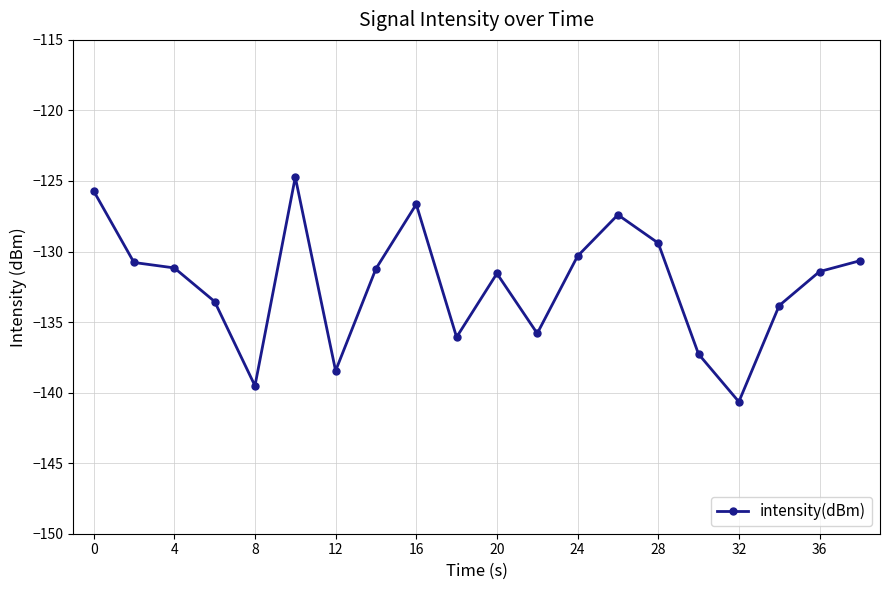

True or false: the data has more than 1 interior local peaks.

True